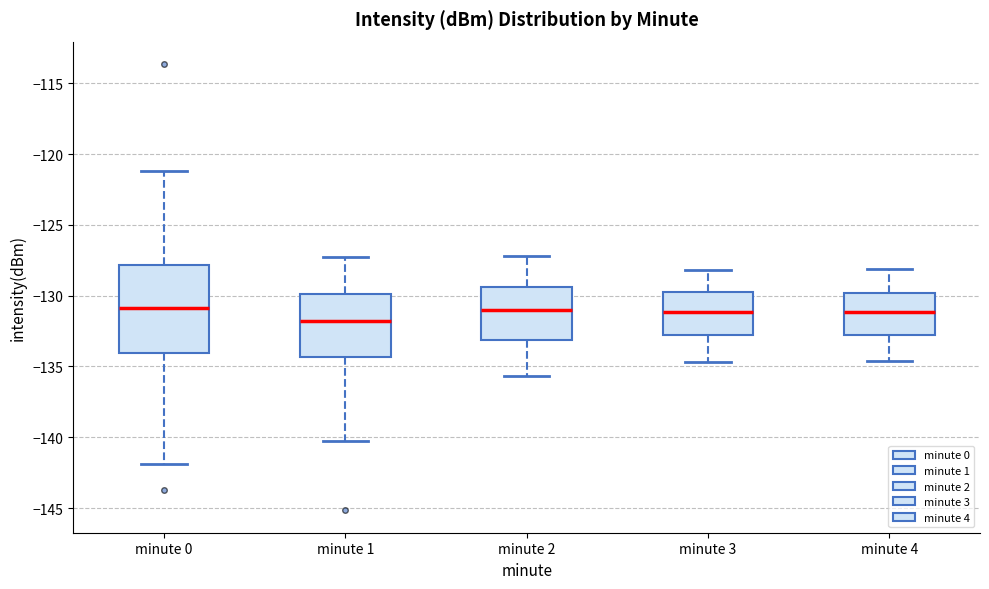

Comparing the boxes themselves (not the whiskers), which one is the tallest?

minute 0